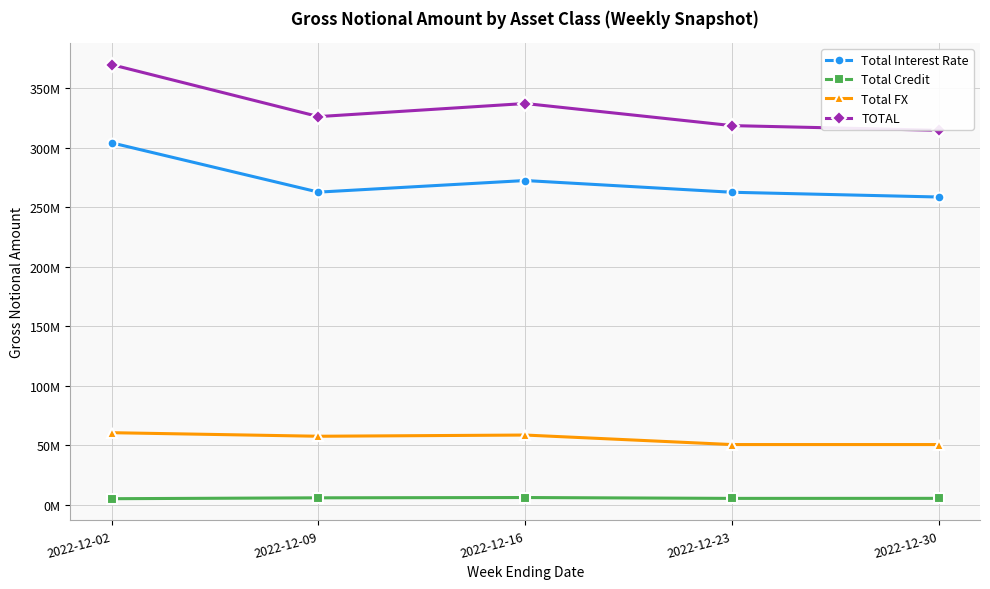

What is the minimum value for Total Interest Rate?

258612601